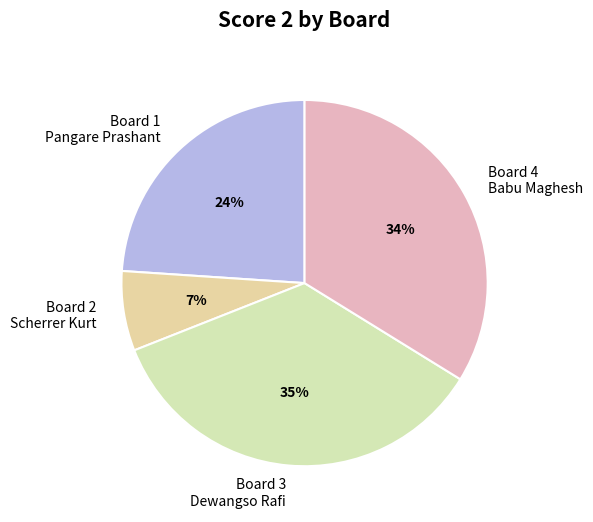

Is the sum of Board 3 Dewangso Rafi and Board 2 Scherrer Kurt greater than half?

No